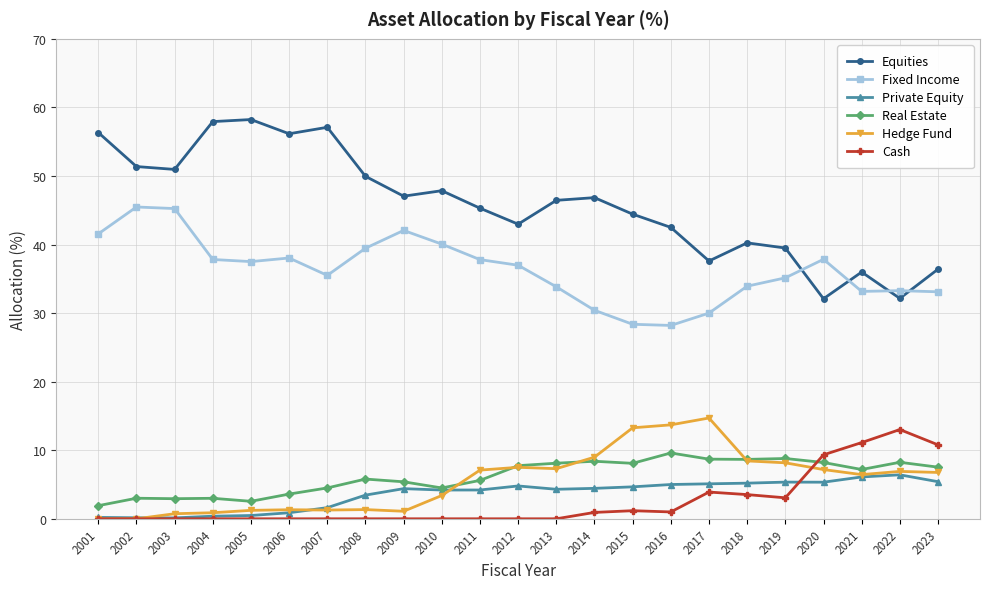

True or false: Private Equity and Fixed Income intersect in this chart.

False